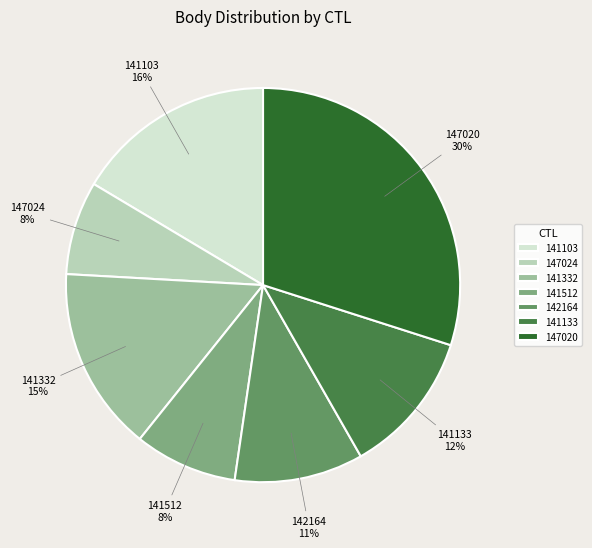

To the nearest percent, what is the average slice percentage?

14%